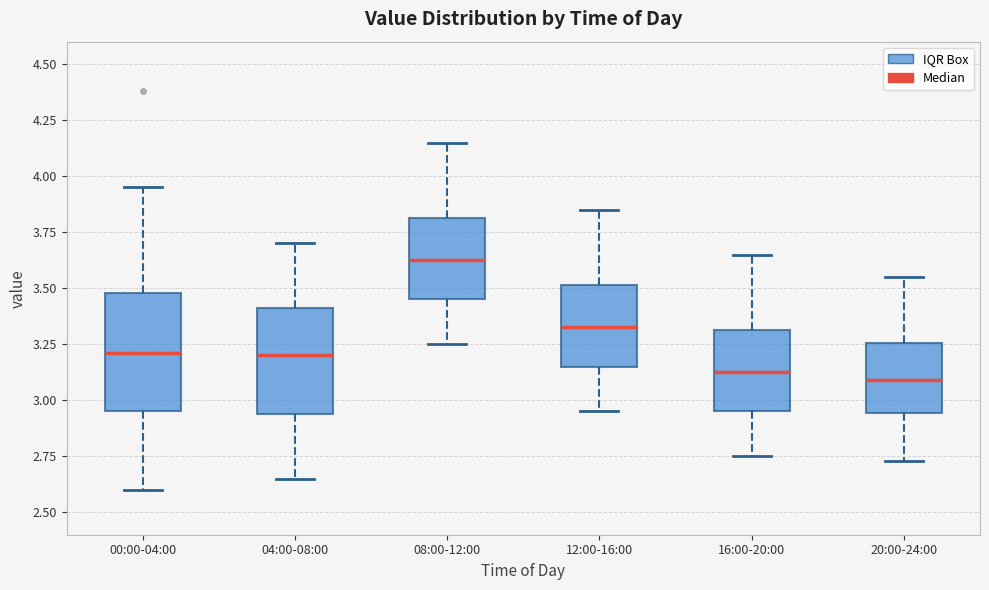

Where does the upper whisker of the box for 00:00-04:00 end on the y-axis? The values are not printed on the chart, so give them approximately, as read against the axis.

3.95